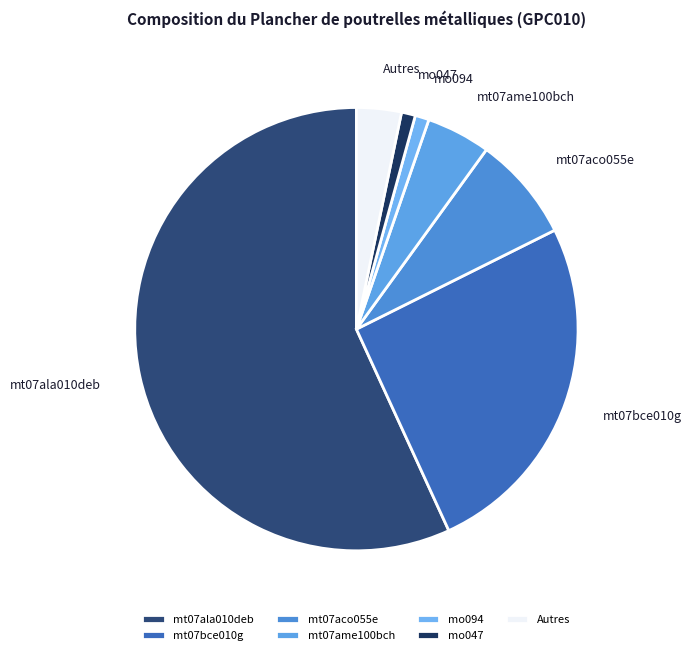

What is the ratio of the value at mt07bce010g to the value at mt07aco055e?

3.3